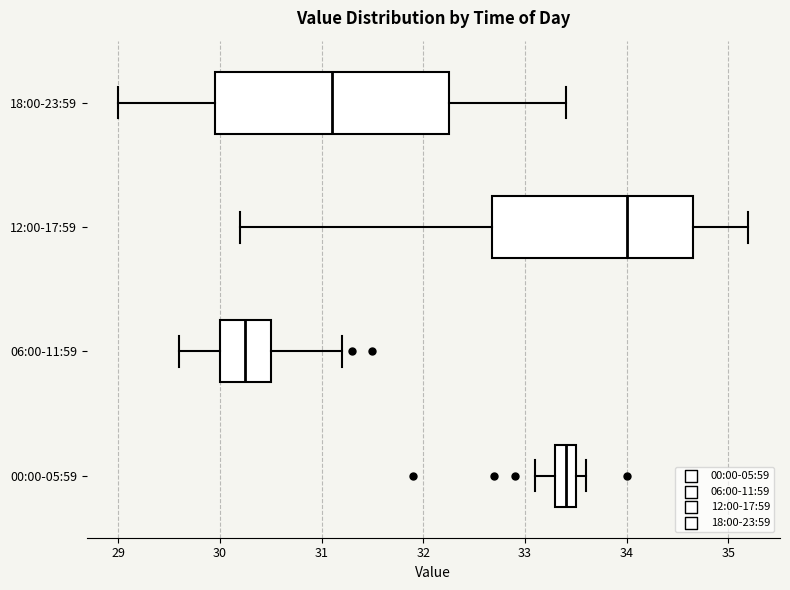

Reading bottom to top, transcribe this box plot: for each box, give where its median line is, the range the box spans, and where its two whiskers end, as read against the x-axis. The values are not printed on the chart, so give them approximately, as read against the axis.

00:00-05:59: median 33.4, box 33.3 to 33.5, whiskers 33.1 to 33.6
06:00-11:59: median 30.3, box 30.0 to 30.5, whiskers 29.6 to 31.2
12:00-17:59: median 34.0, box 32.7 to 34.7, whiskers 30.2 to 35.2
18:00-23:59: median 31.1, box 30.0 to 32.3, whiskers 29.0 to 33.4